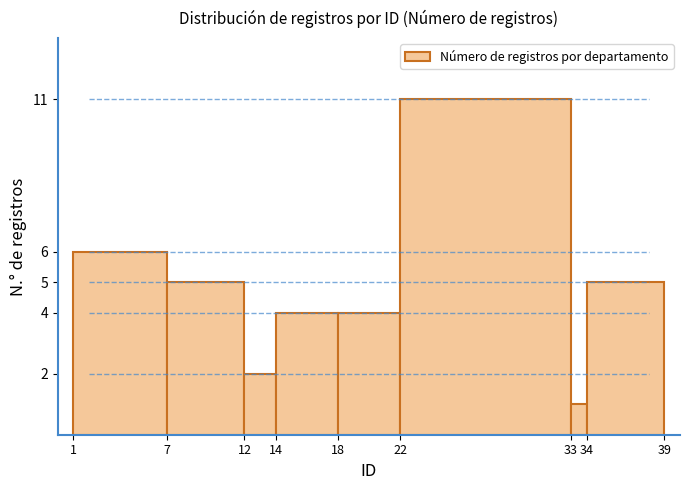

What is the height of the bar covering 12 to 14 on the x-axis? The values are not printed on the chart, so give them approximately, as read against the axis.

2